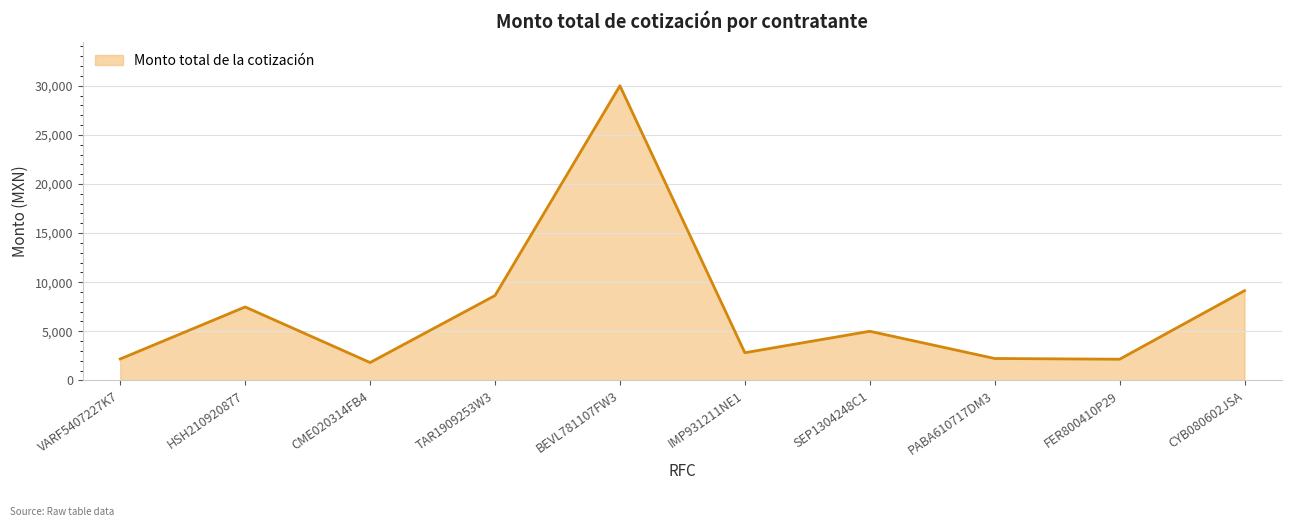

Which label corresponds to the largest value in the chart?

BEVL781107FW3